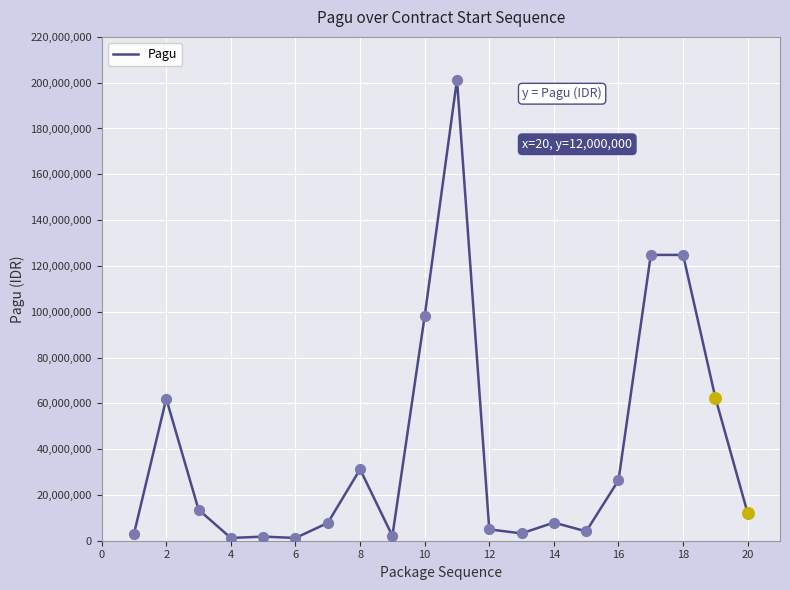

What is the maximum value shown in the chart?

201309000